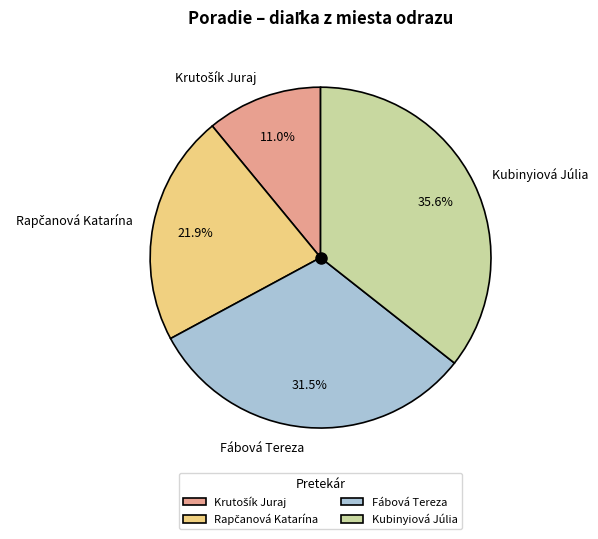

Is there any slice that represents more than half of the pie?

No